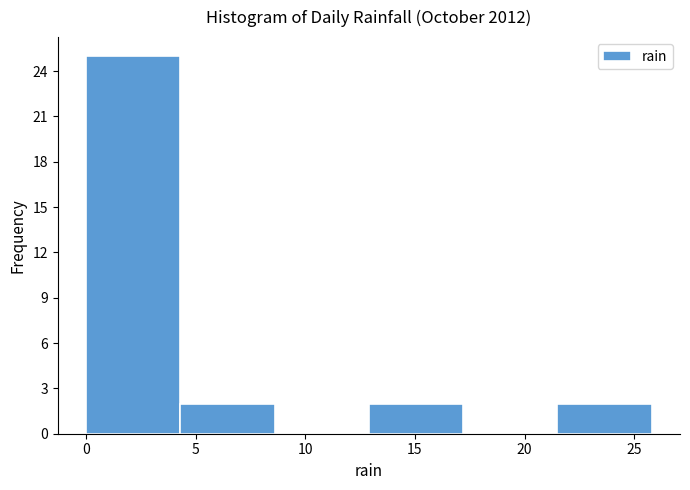

Reading left to right, list every bar in this chart as the range it spans on the x-axis followed by its height. Neither the bar edges nor the heights are printed on the chart, so give them approximately, as read against the axes.

0.0 to 4.3: 25
4.3 to 8.6: 2
8.6 to 12.9: 0
12.9 to 17.2: 2
17.2 to 21.5: 0
21.5 to 25.8: 2